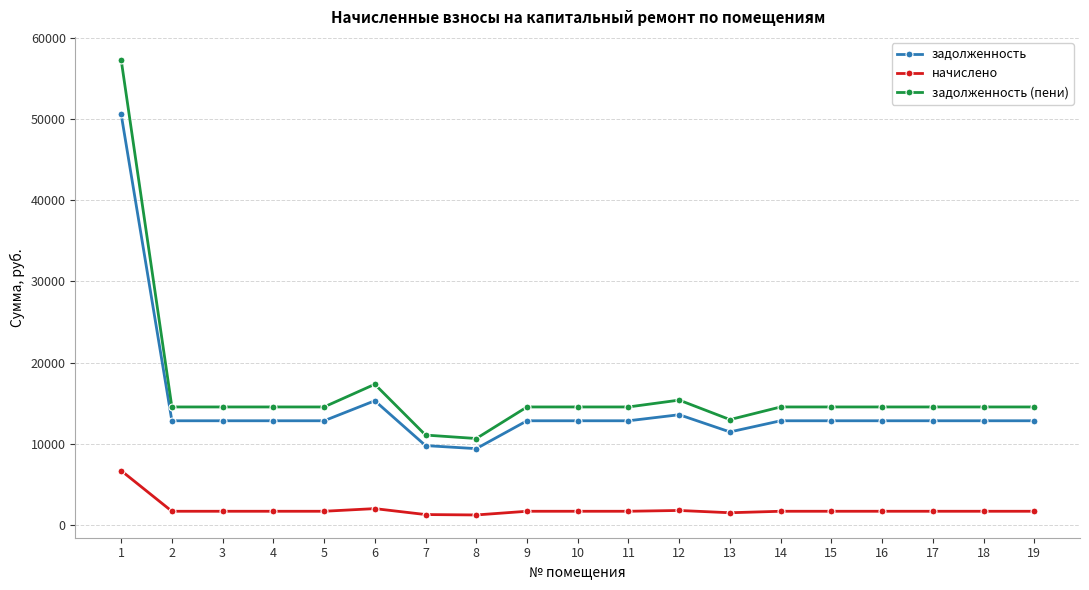

The начислено series shows 1701.0 at 2. True or false?

True